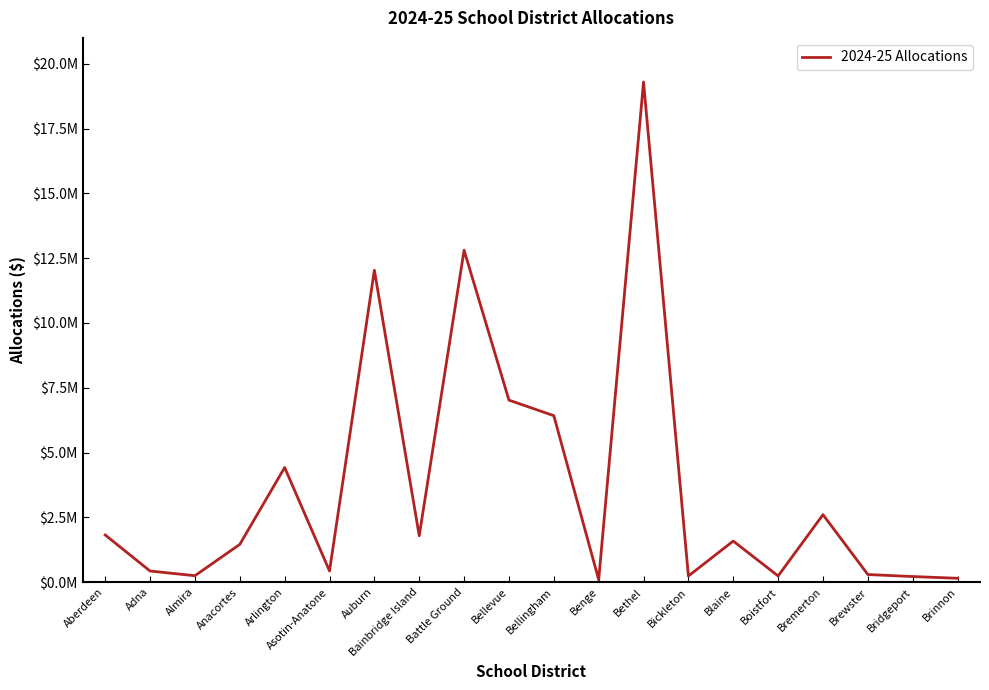

What is the average value?

3677990.7